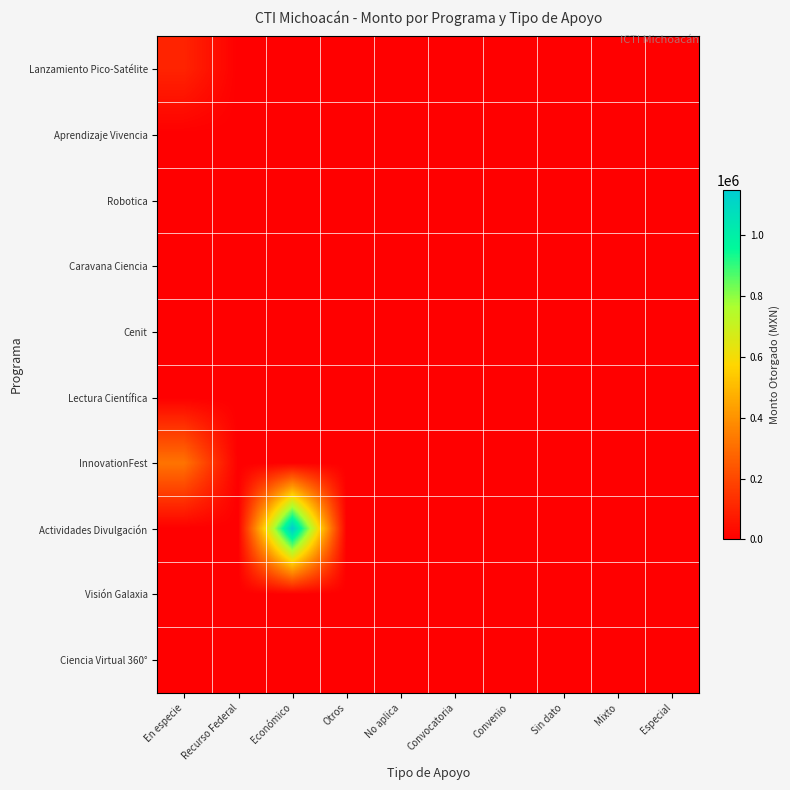

Reading left to right, transcribe all the data shown in this chart.

Lanzamiento Pico-Satélite: En especie=100000	Recurso Federal=0	Económico=0	Otros=0	No aplica=0	Convocatoria=0	Convenio=0	Sin dato=0	Mixto=0	Especial=0
Aprendizaje Vivencia: En especie=0	Recurso Federal=0	Económico=0	Otros=0	No aplica=0	Convocatoria=0	Convenio=0	Sin dato=0	Mixto=0	Especial=0
Robotica: En especie=0	Recurso Federal=0	Económico=0	Otros=0	No aplica=0	Convocatoria=0	Convenio=0	Sin dato=0	Mixto=0	Especial=0
Caravana Ciencia: En especie=0	Recurso Federal=0	Económico=0	Otros=0	No aplica=0	Convocatoria=0	Convenio=0	Sin dato=0	Mixto=0	Especial=0
Cenit: En especie=0	Recurso Federal=0	Económico=0	Otros=0	No aplica=0	Convocatoria=0	Convenio=0	Sin dato=0	Mixto=0	Especial=0
Lectura Científica: En especie=0	Recurso Federal=0	Económico=0	Otros=0	No aplica=0	Convocatoria=0	Convenio=0	Sin dato=0	Mixto=0	Especial=0
InnovationFest: En especie=320000	Recurso Federal=0	Económico=0	Otros=0	No aplica=0	Convocatoria=0	Convenio=0	Sin dato=0	Mixto=0	Especial=0
Actividades Divulgación: En especie=0	Recurso Federal=0	Económico=1150000	Otros=0	No aplica=0	Convocatoria=0	Convenio=0	Sin dato=0	Mixto=0	Especial=0
Visión Galaxia: En especie=0	Recurso Federal=0	Económico=0	Otros=0	No aplica=0	Convocatoria=0	Convenio=0	Sin dato=0	Mixto=0	Especial=0
Ciencia Virtual 360°: En especie=0	Recurso Federal=0	Económico=0	Otros=0	No aplica=0	Convocatoria=0	Convenio=0	Sin dato=0	Mixto=0	Especial=0